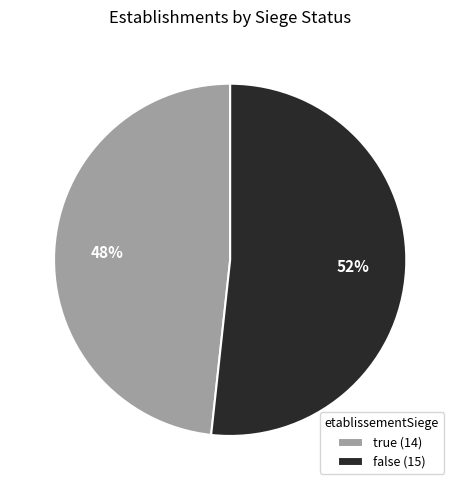

Is false the majority of the pie?

Yes